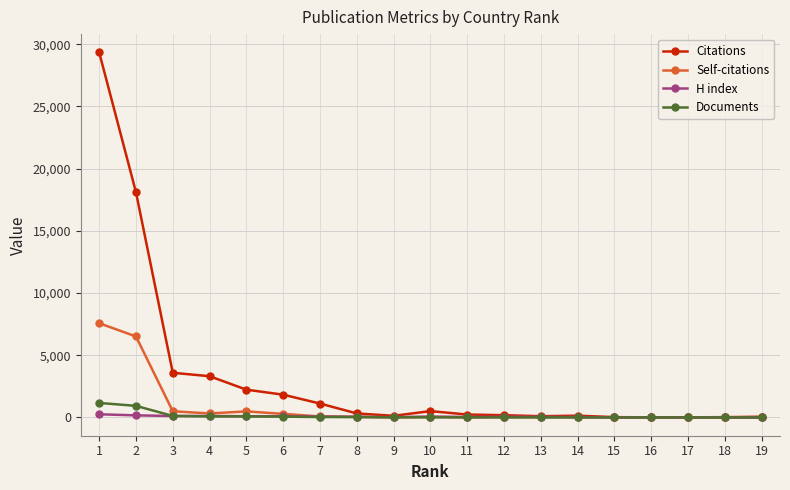

What is the highest value of the Self-citations series?

7575